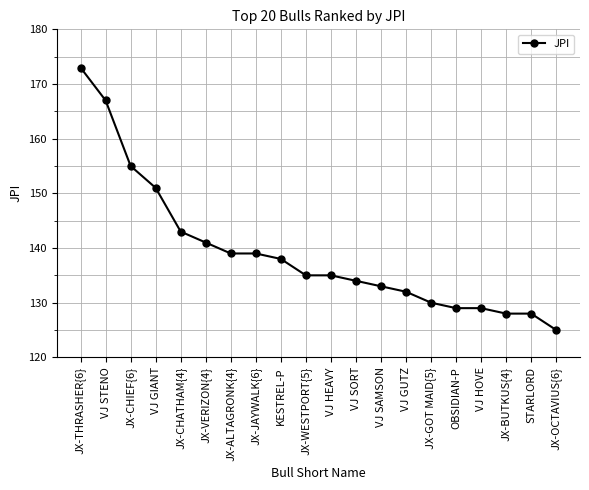

What is the sum of the values at JX-ALTAGRONK{4} and JX-CHIEF{6}?

294